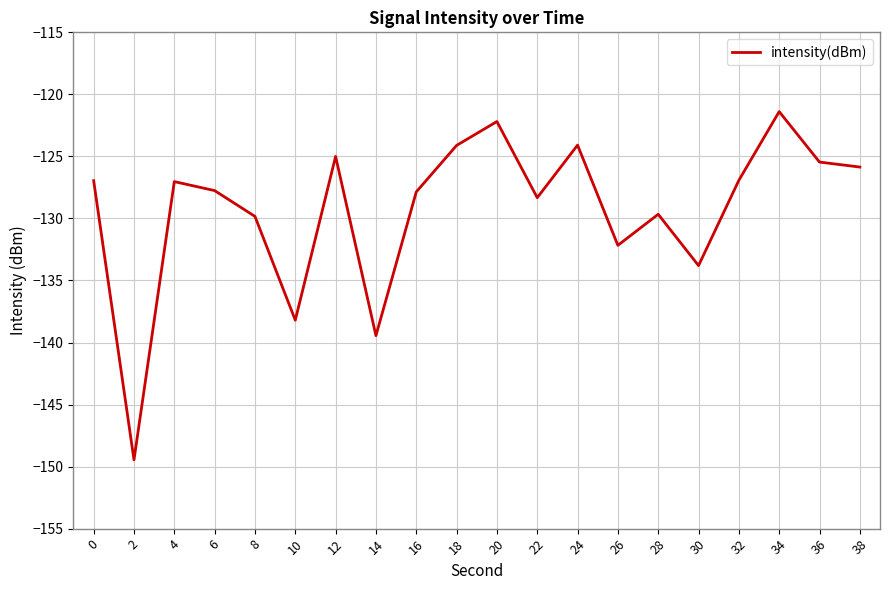

What is the greatest value displayed?

-121.4